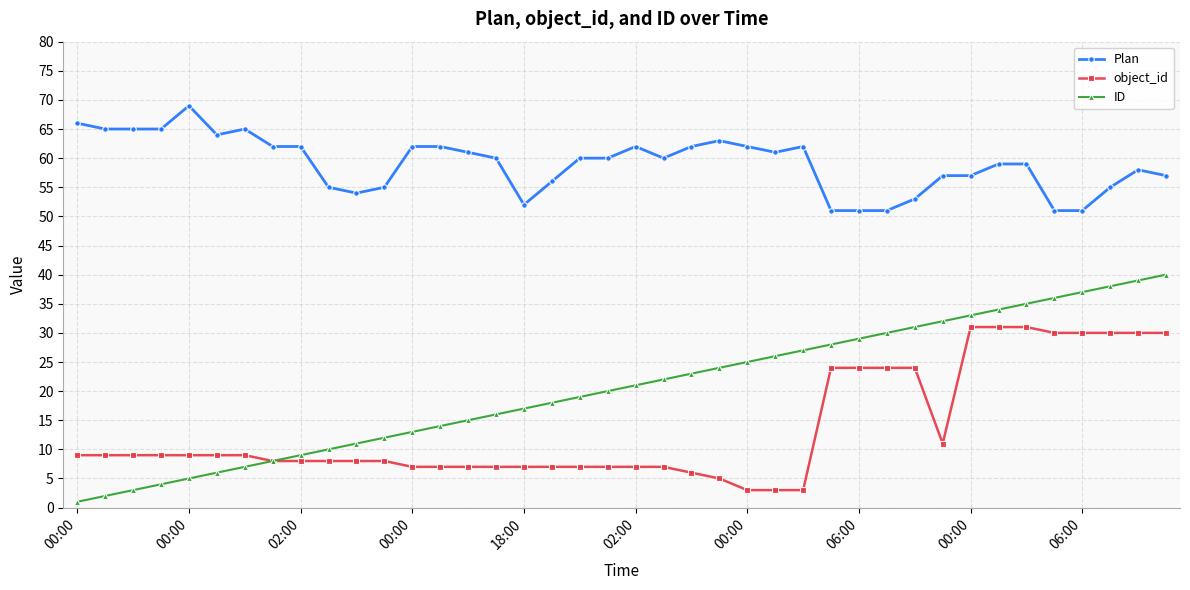

True or false: Plan and ID intersect in this chart.

False